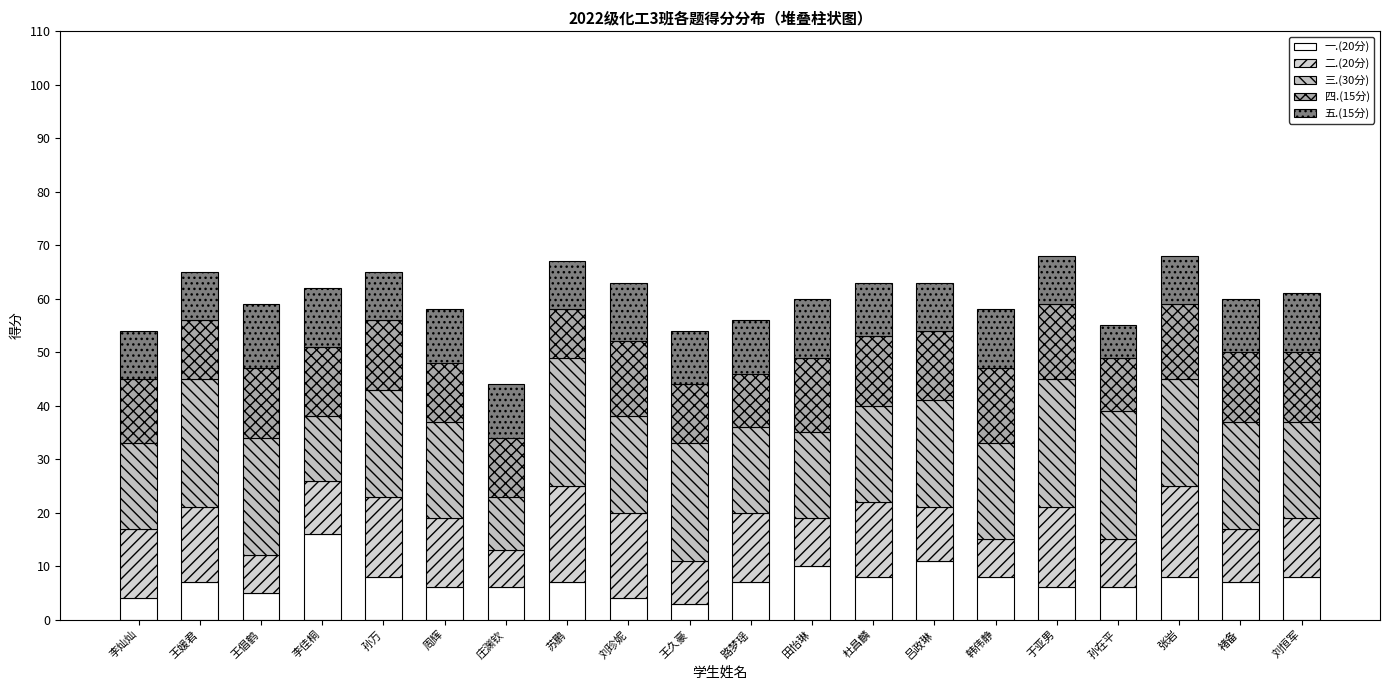

What is the label of the 9th bar from the right?

田怡琳